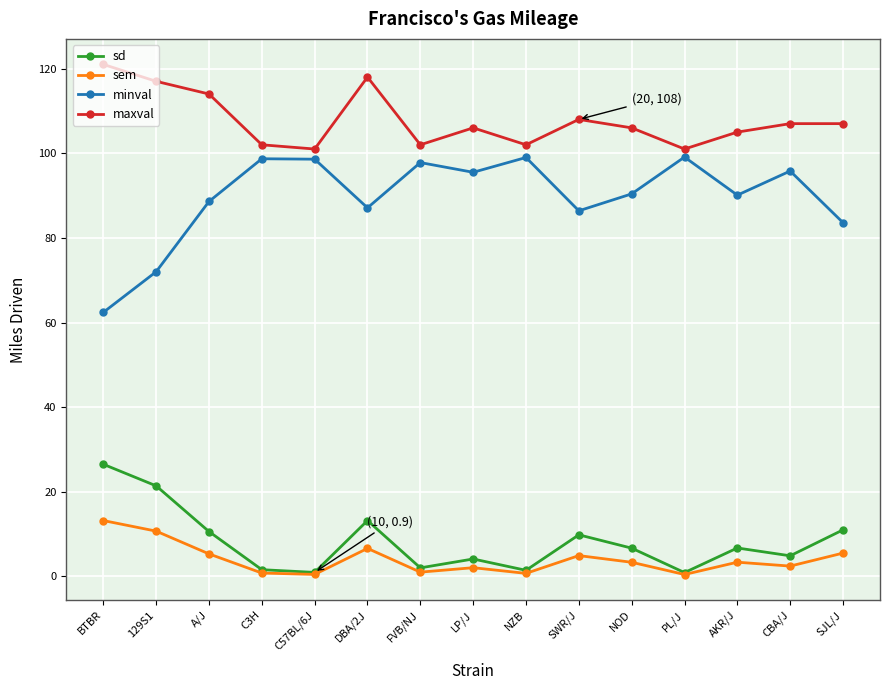

In sd, how many points are lower than both neighbors (excluding endpoints)?

5